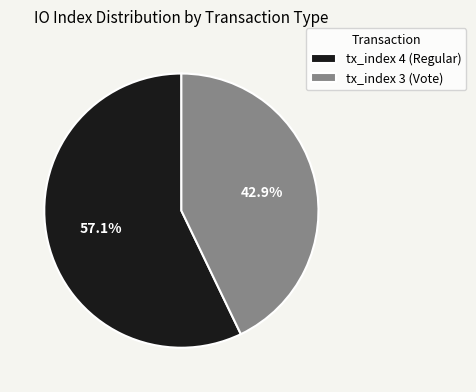

Which slice is the largest?

tx_index 4 (Regular)